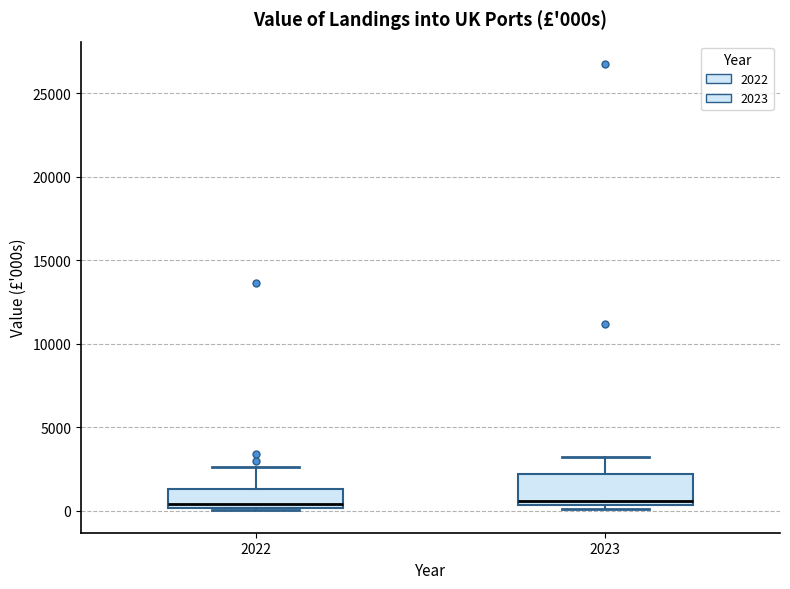

Reading left to right, transcribe this box plot: for each box, give where its median line is, the range the box spans, and where its two whiskers end, as read against the y-axis. The values are not printed on the chart, so give them approximately, as read against the axis.

2022: median 500, box 0 to 1500, whiskers 0 to 2500
2023: median 500 (just above the box's lower edge), box 500 to 2000, whiskers 0 to 3000